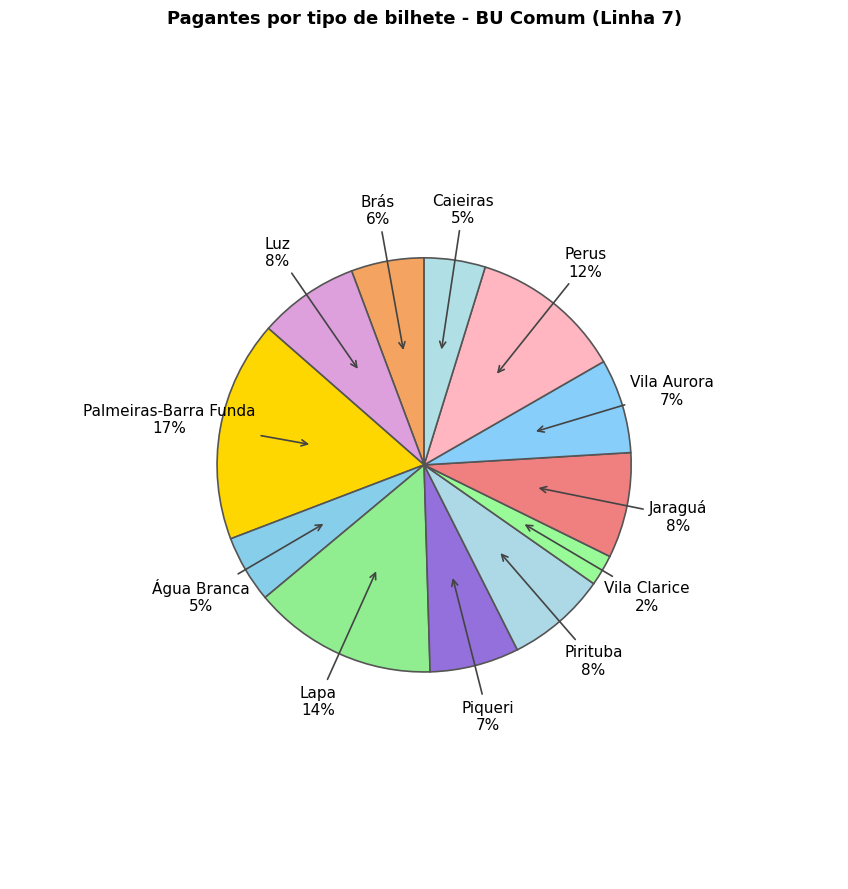

How many segments does this pie chart have?

12